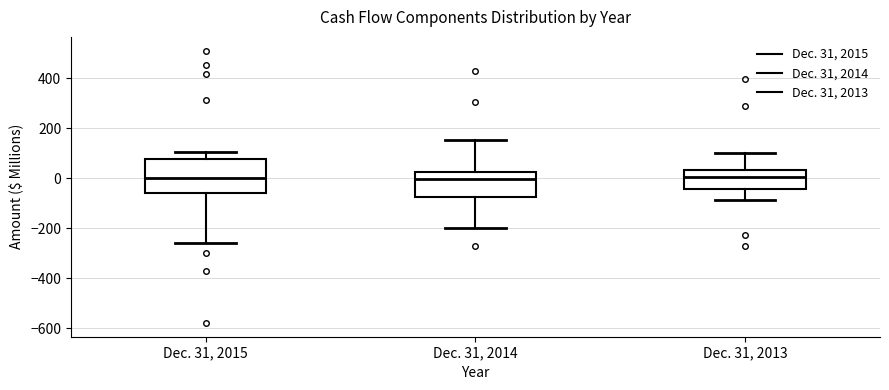

Reading left to right, transcribe this box plot: for each box, give where its median line is, the range the box spans, and where its two whiskers end, as read against the y-axis. The values are not printed on the chart, so give them approximately, as read against the axis.

Dec. 31, 2015: median 0, box -60 to 80, whiskers -260 to 100
Dec. 31, 2014: median 0, box -80 to 20, whiskers -200 to 160
Dec. 31, 2013: median 0, box -40 to 40, whiskers -80 to 100